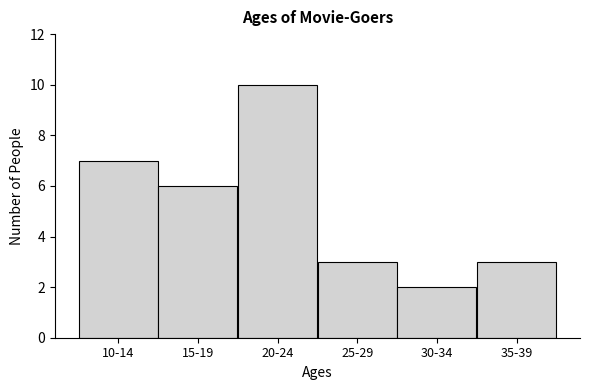

Reading left to right, transcribe all the data shown in this chart.

7	6	10	3	2	3